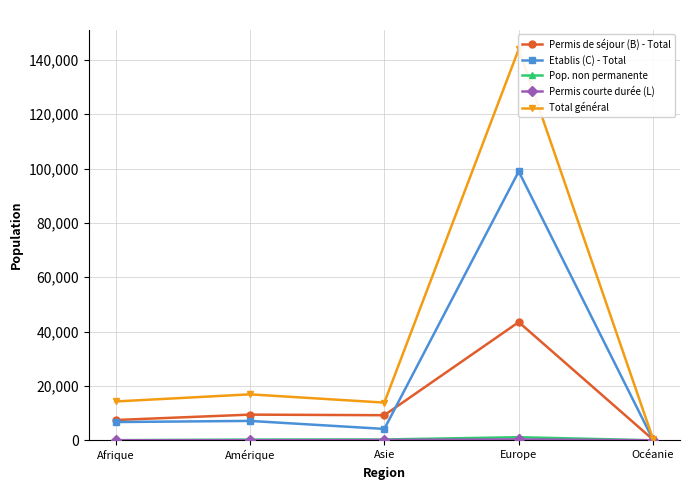

Reading left to right, extract all data points from this chart.

Permis de séjour (B) - Total: Afrique=7473	Amérique=9455	Asie=9242	Europe=43495	Océanie=232
Etablis (C) - Total: Afrique=6728	Amérique=7142	Asie=4196	Europe=98922	Océanie=154
Pop. non permanente: Afrique=69	Amérique=267	Asie=315	Europe=1147	Océanie=11
Permis courte durée (L): Afrique=25	Amérique=55	Asie=123	Europe=343	Océanie=1
Total général: Afrique=14295	Amérique=16919	Asie=13876	Europe=143907	Océanie=398